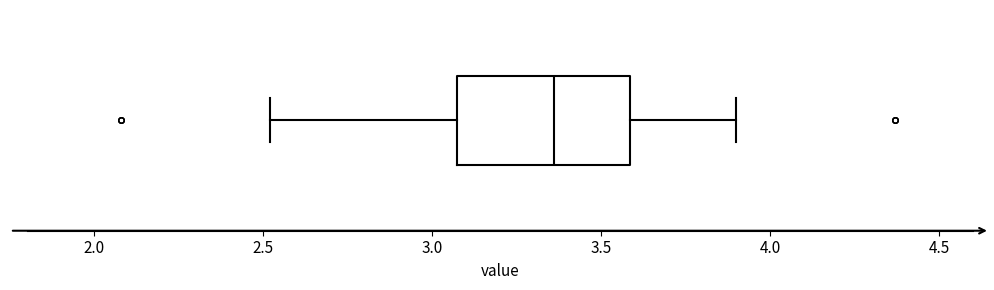

Where is the right edge of the box on the x-axis? The values are not printed on the chart, so give them approximately, as read against the axis.

3.60